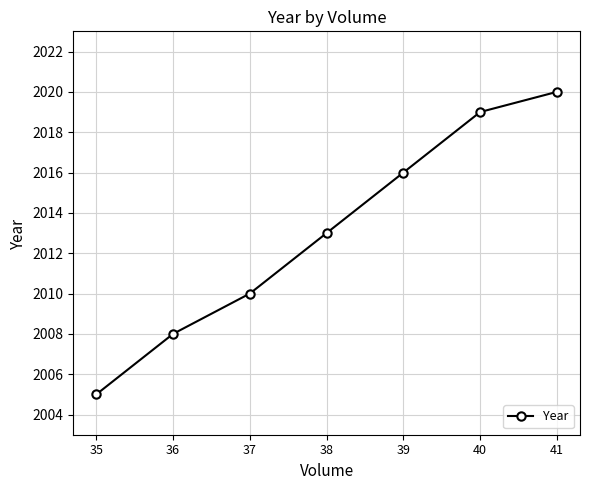

Approximately how many times larger is the value at 36 compared to 39?

1.0